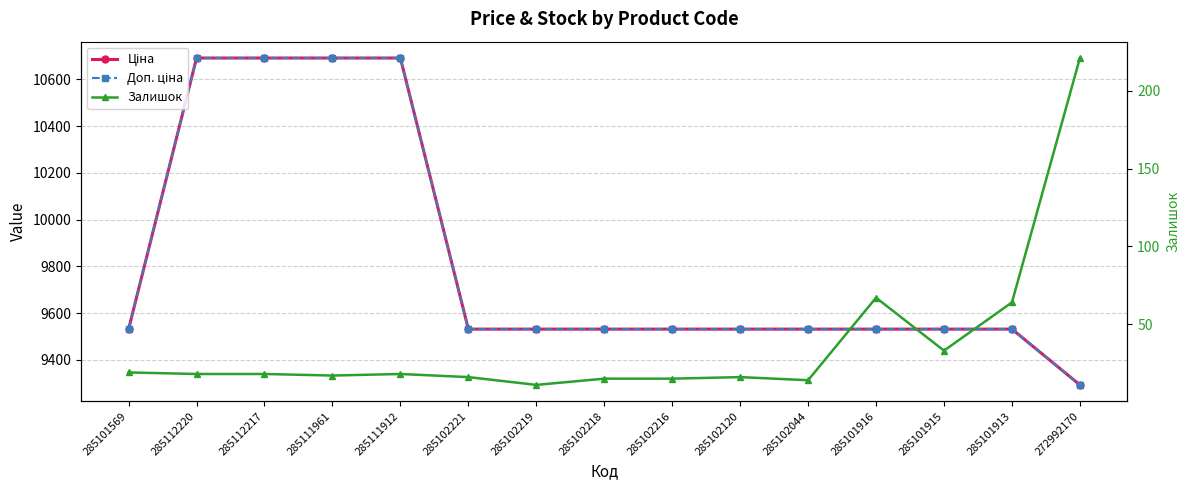

Does the chart have visible grid lines?

Yes